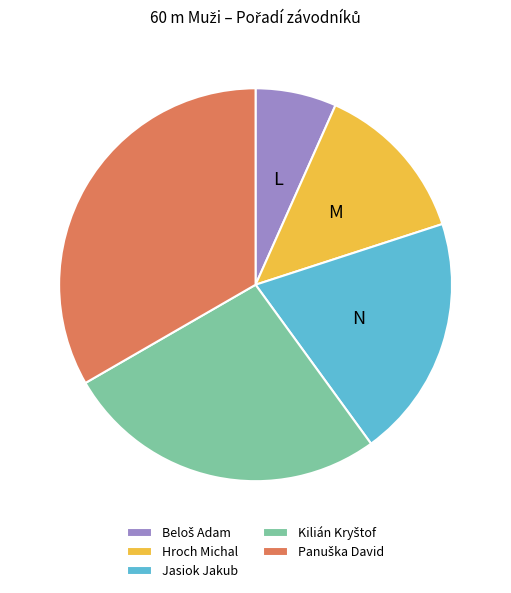

Combined, do Jasiok Jakub and Hroch Michal account for over 50%?

No